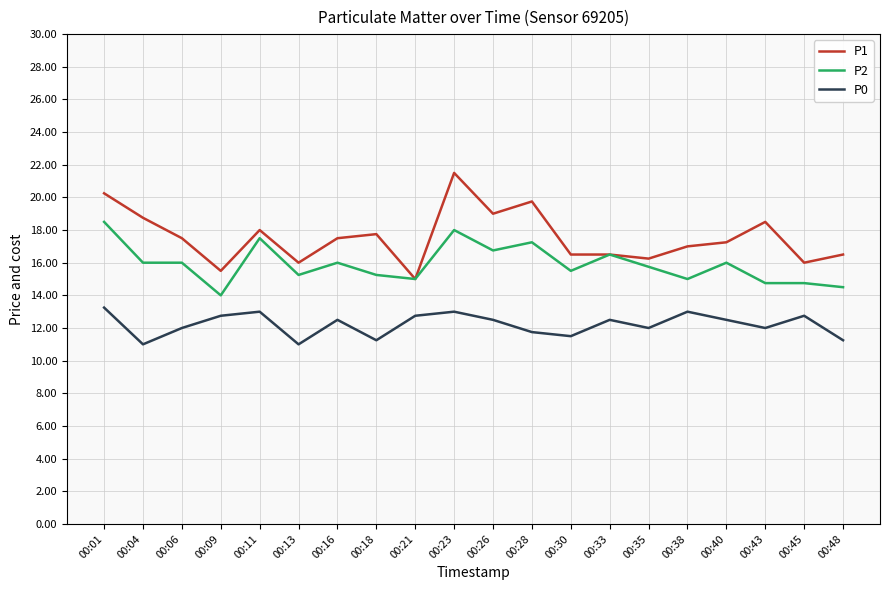

True or false: P1 and P0 cross at least once.

False